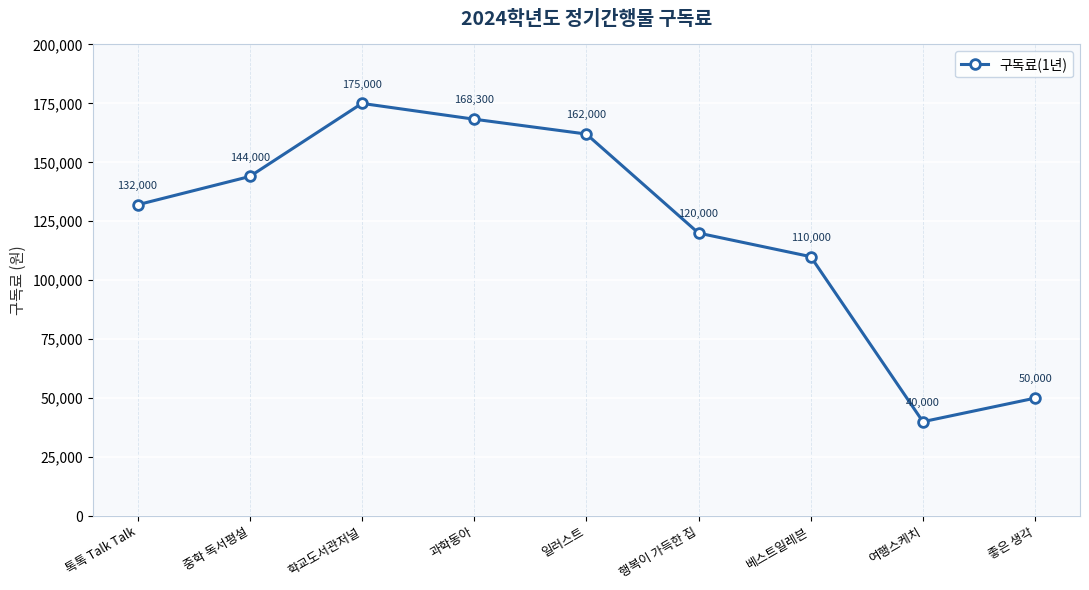

What is the average value?

122367